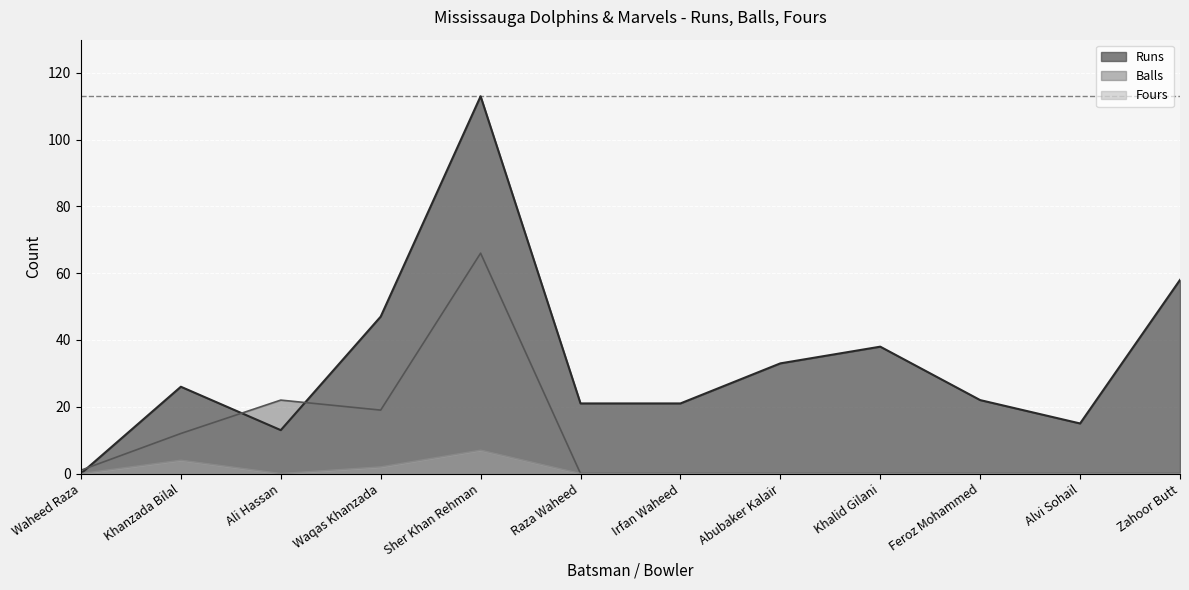

At which category does the chart reach its minimum across all series?

Waheed Raza